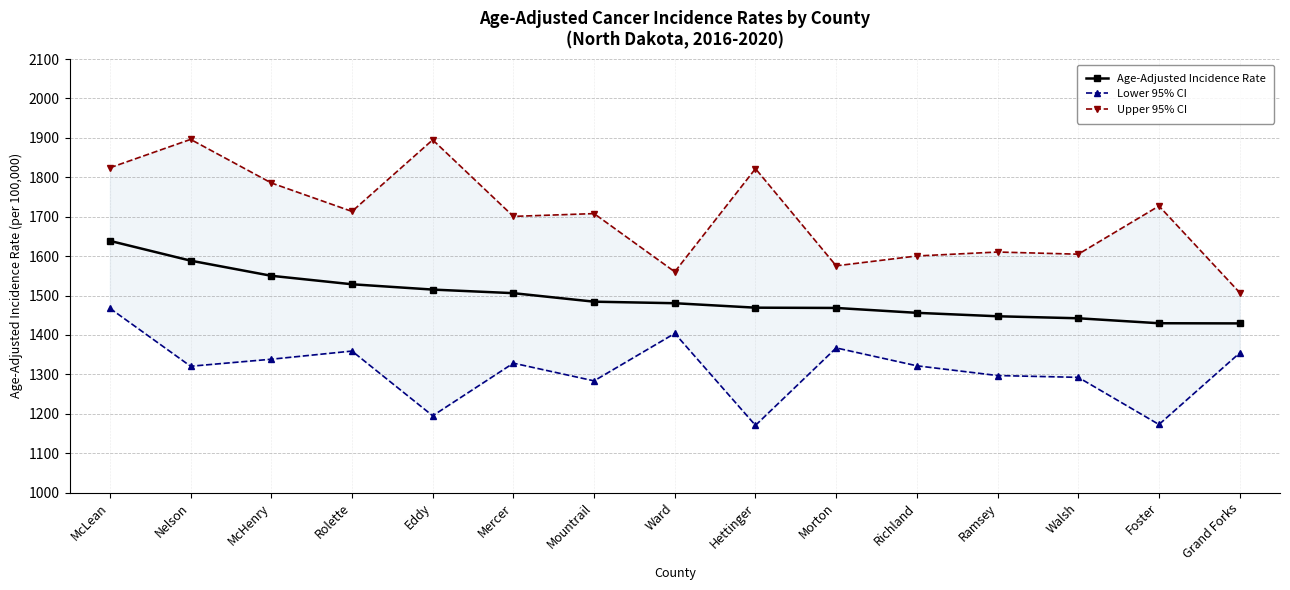

At how many categories does at least one series exceed 1866?

2